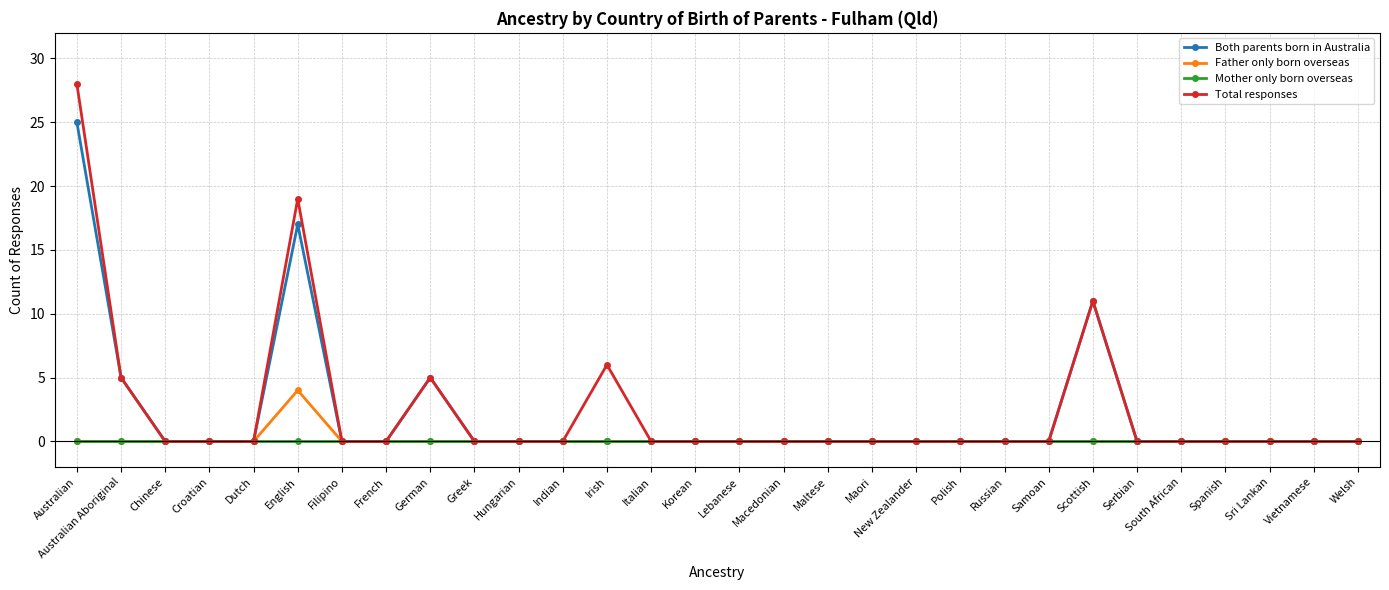

At which category is the sum across all series the highest?

Australian